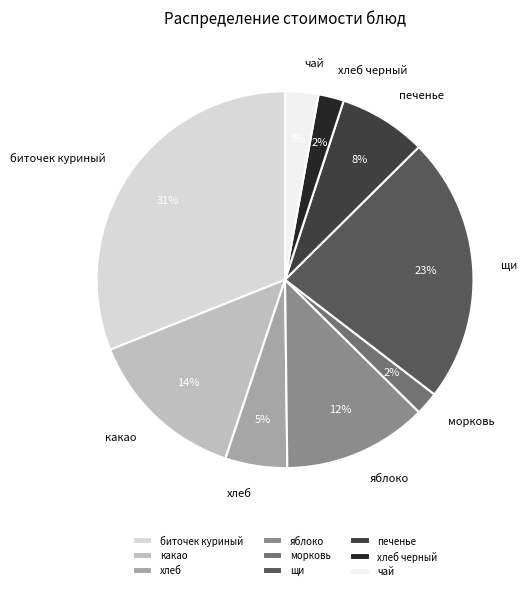

Is there any slice that represents more than half of the pie?

No